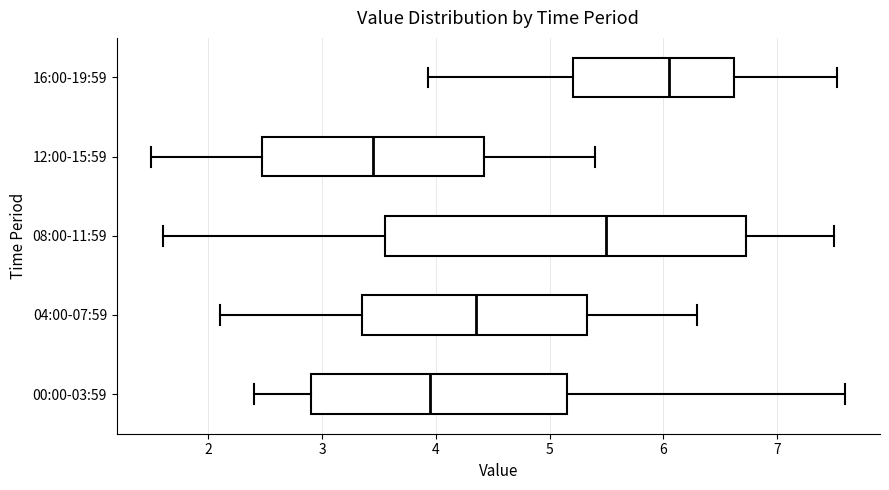

Reading bottom to top, transcribe this box plot: for each box, give where its median line is, the range the box spans, and where its two whiskers end, as read against the x-axis. The values are not printed on the chart, so give them approximately, as read against the axis.

00:00-03:59: median 4.0, box 2.9 to 5.2, whiskers 2.4 to 7.6
04:00-07:59: median 4.4, box 3.4 to 5.3, whiskers 2.1 to 6.3
08:00-11:59: median 5.5, box 3.6 to 6.7, whiskers 1.6 to 7.5
12:00-15:59: median 3.5, box 2.5 to 4.4, whiskers 1.5 to 5.4
16:00-19:59: median 6.1, box 5.2 to 6.6, whiskers 3.9 to 7.5